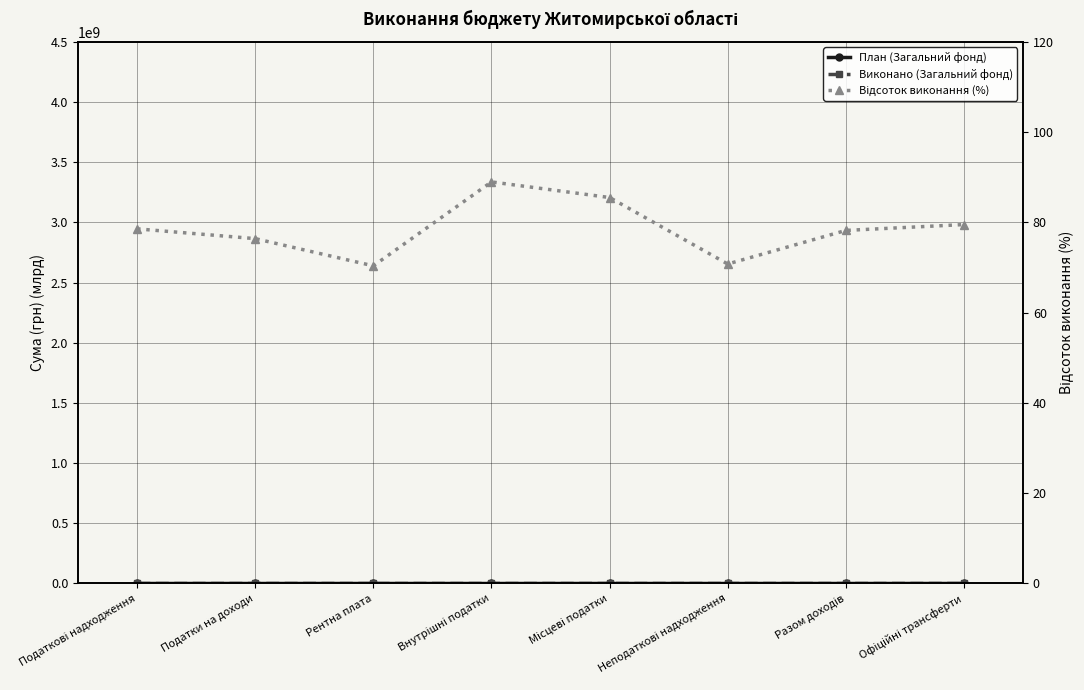

At which label is План (Загальний фонд) closest to 2?

Податки на доходи